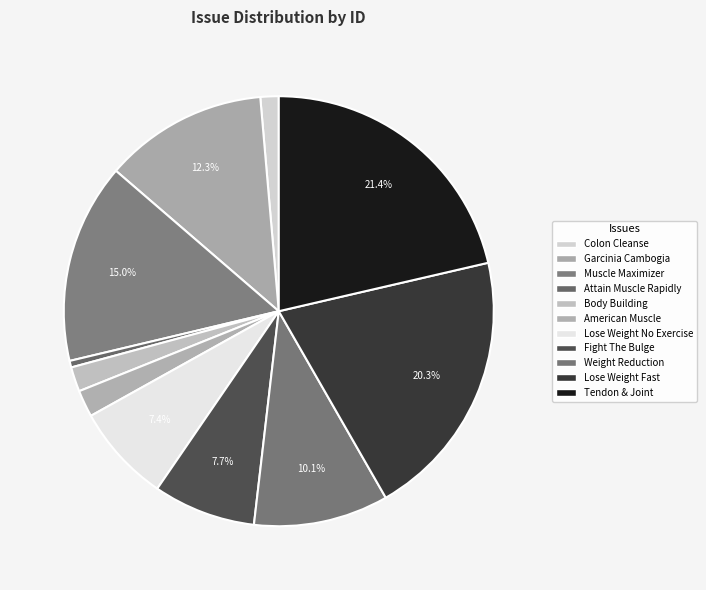

How many segments does this pie chart have?

11